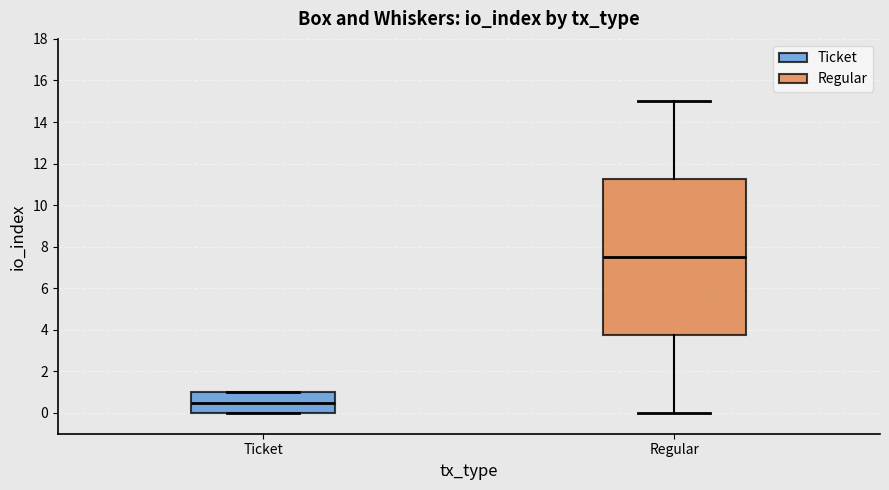

Where does the upper whisker of the box for Regular end on the y-axis? The values are not printed on the chart, so give them approximately, as read against the axis.

15.0